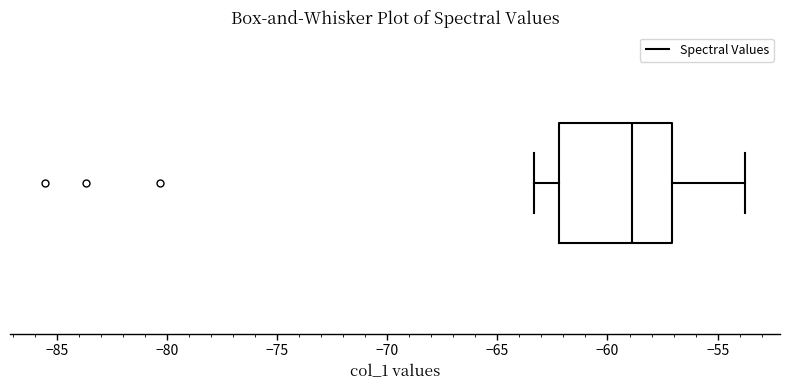

Transcribe this box plot: give where the median line is, the range the box spans, and where the two whiskers end, as read against the x-axis. The values are not printed on the chart, so give them approximately, as read against the axis.

median -59.0, box -62.0 to -57.0, whiskers -63.5 to -54.0